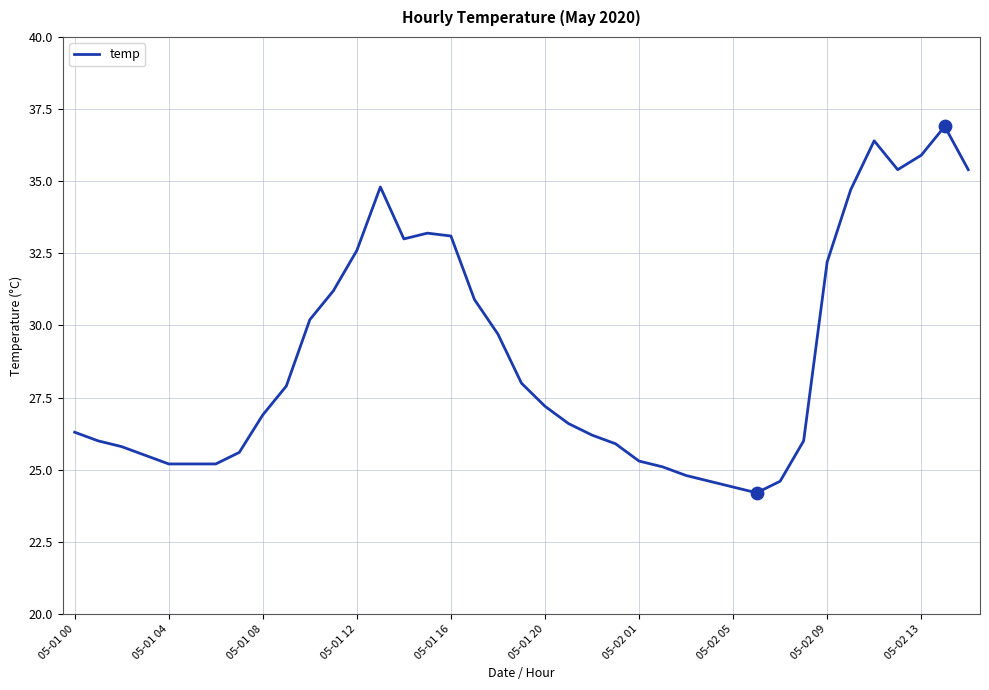

What is the greatest value displayed?

36.9